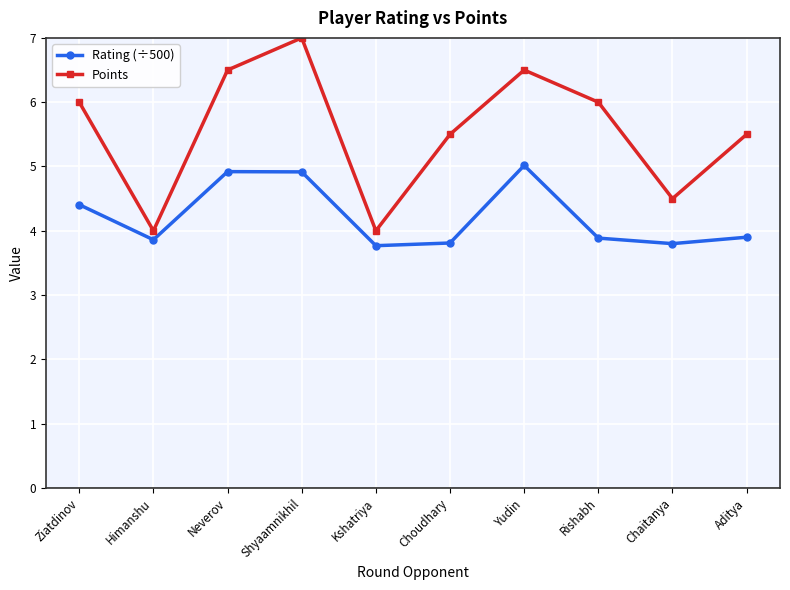

At which category is the sum across all series the highest?

Shyaamnikhil